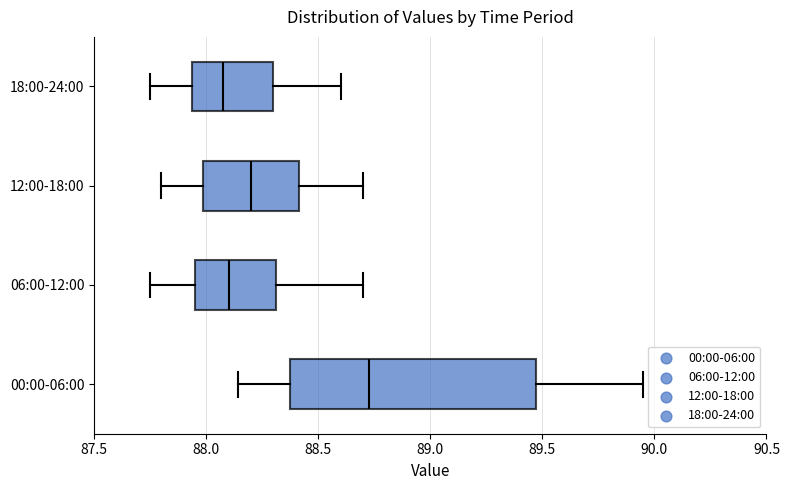

Which box is the widest, from its left edge to its right edge?

00:00-06:00